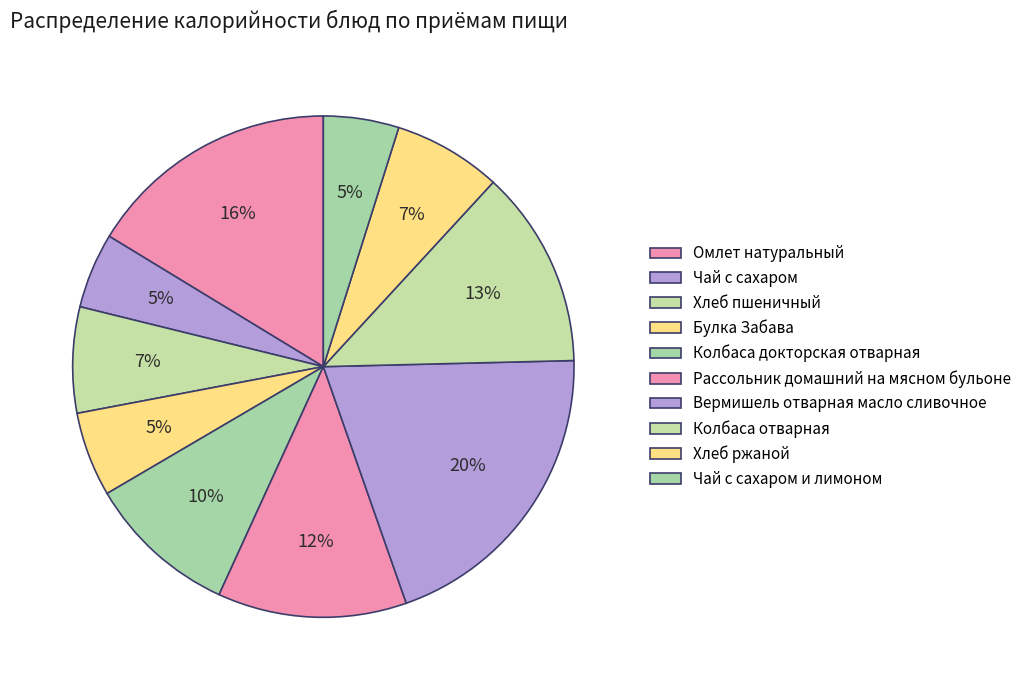

What portion of the pie excludes Омлет натуральный?

83.7%